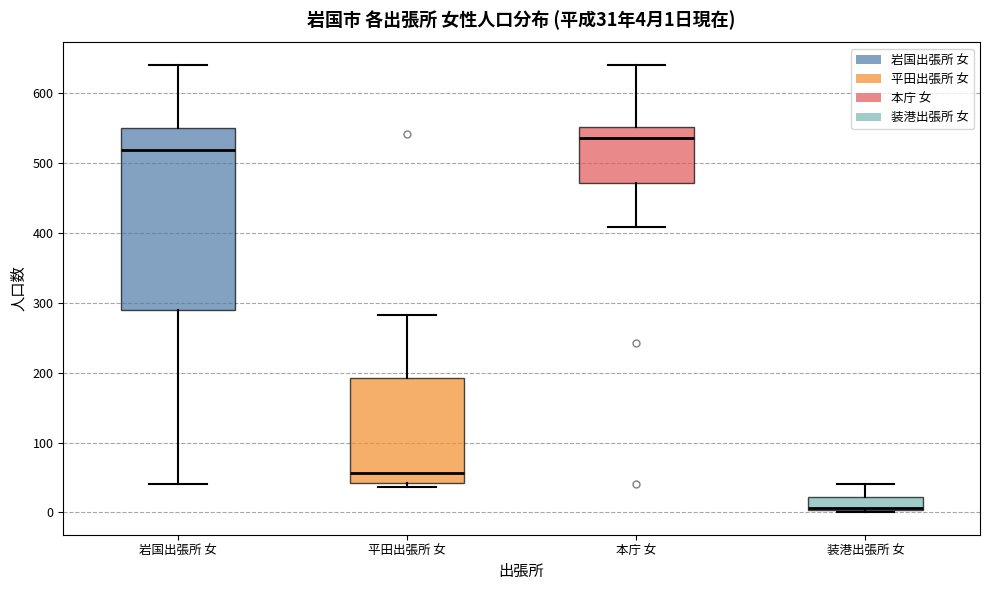

Comparing the boxes themselves (not the whiskers), which one is the tallest?

岩国出張所 女